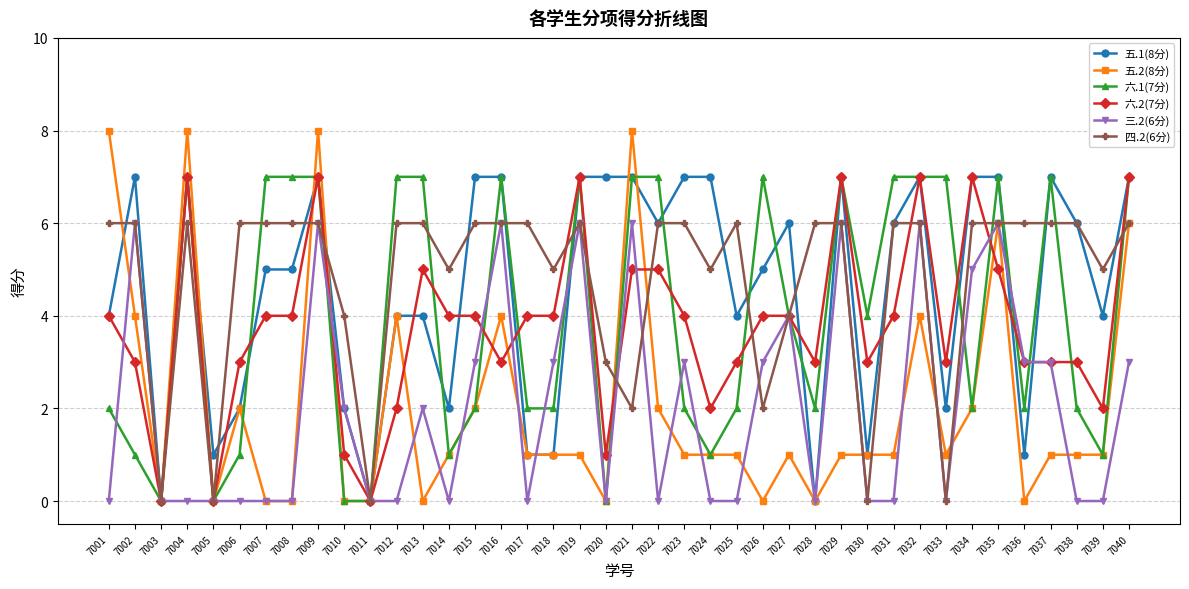

Reading right to left, what are all the values shown in this chart?

五.1(8分): 7	4	6	7	1	7	7	2	7	6	1	7	0	6	5	4	7	7	6	7	7	7	1	1	7	7	2	4	4	0	2	7	5	5	2	1	7	0	7	4
五.2(8分): 6	1	1	1	0	6	2	1	4	1	1	1	0	1	0	1	1	1	2	8	0	1	1	1	4	2	1	0	4	0	0	8	0	0	2	0	8	0	4	8
六.1(7分): 7	1	2	7	2	7	2	7	7	7	4	7	2	4	7	2	1	2	7	7	0	7	2	2	7	2	1	7	7	0	0	7	7	7	1	0	7	0	1	2
六.2(7分): 7	2	3	3	3	5	7	3	7	4	3	7	3	4	4	3	2	4	5	5	1	7	4	4	3	4	4	5	2	0	1	7	4	4	3	0	7	0	3	4
三.2(6分): 3	0	0	3	3	6	5	0	6	0	0	6	0	4	3	0	0	3	0	6	0	6	3	0	6	3	0	2	0	0	2	6	0	0	0	0	0	0	6	0
四.2(6分): 6	5	6	6	6	6	6	0	6	6	0	6	6	4	2	6	5	6	6	2	3	6	5	6	6	6	5	6	6	0	4	6	6	6	6	0	6	0	6	6